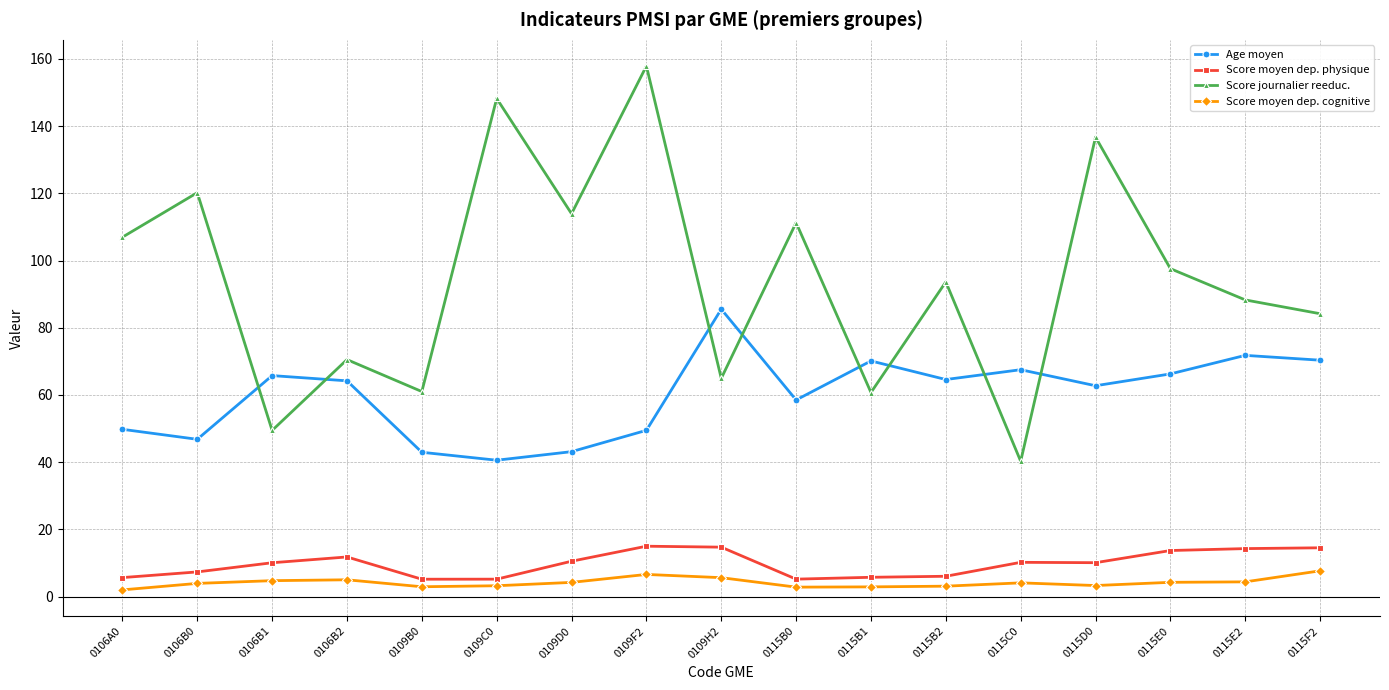

What is the sum of all Score moyen dep. physique values?

165.3